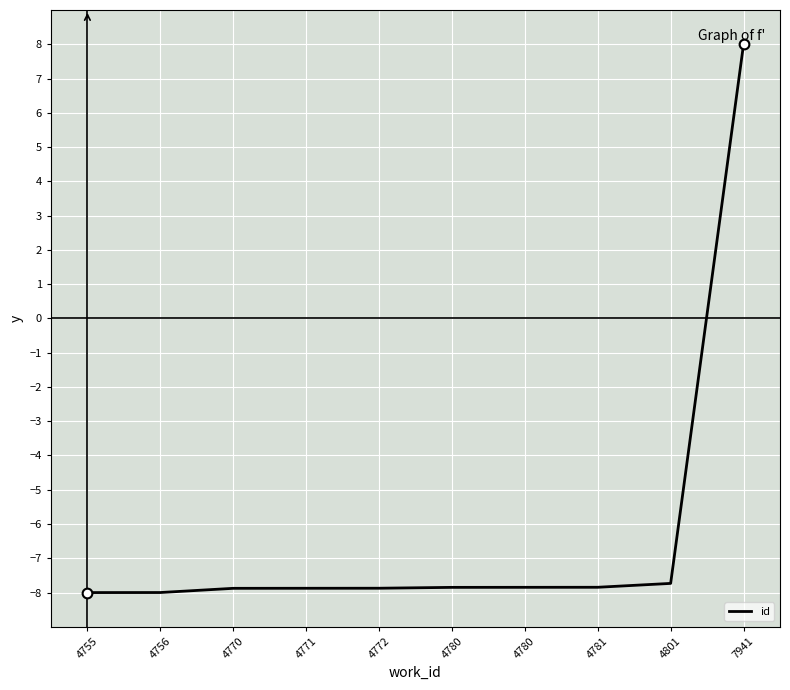

Reading right to left, extract all data points from this chart.

8.0	-7.7	-7.8	-7.8	-7.8	-7.9	-7.9	-7.9	-8.0	-8.0